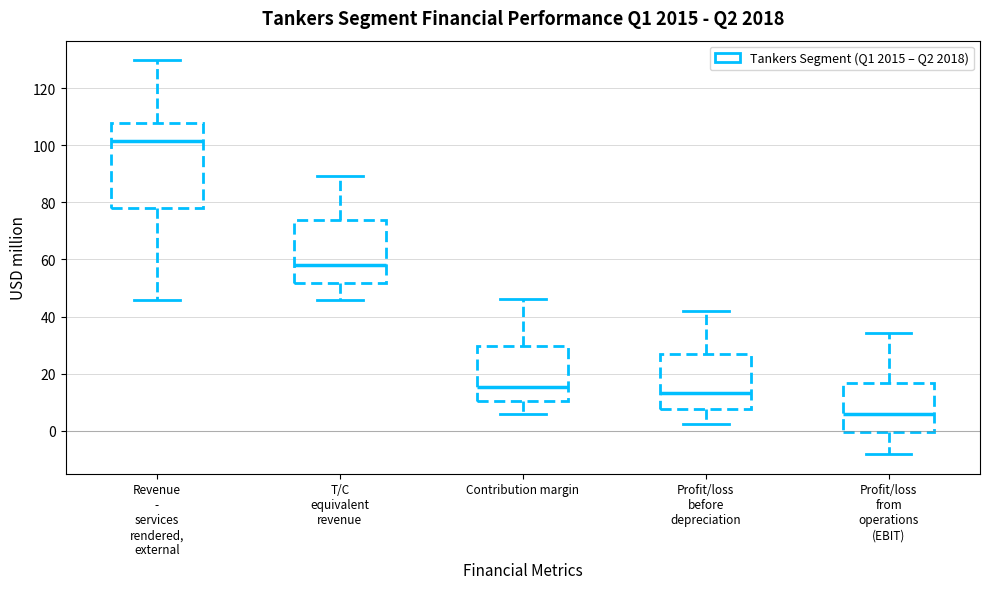

Which box has the highest median line?

Revenue - services rendered, external